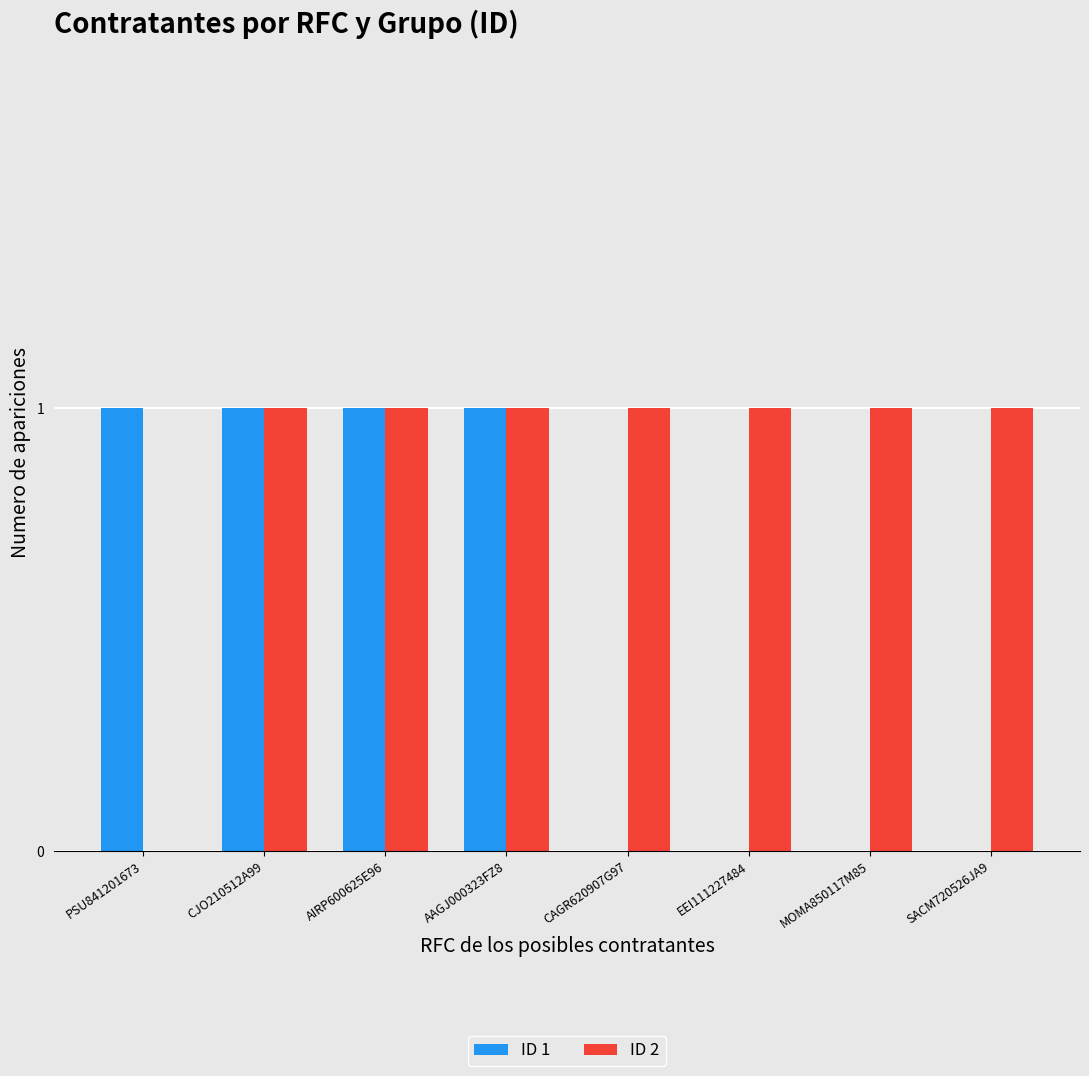

Reading left to right, what are all the values shown in this chart?

ID 1: 1	1	1	1	0	0	0	0
ID 2: 0	1	1	1	1	1	1	1